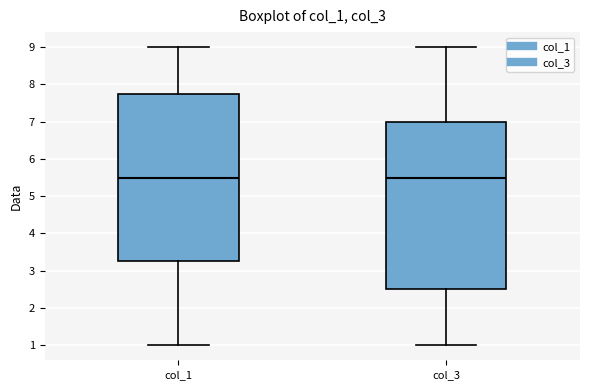

Reading left to right, transcribe this box plot: for each box, give where its median line is, the range the box spans, and where its two whiskers end, as read against the y-axis. The values are not printed on the chart, so give them approximately, as read against the axis.

col_1: median 5.5, box 3.3 to 7.8, whiskers 1.0 to 9.0
col_3: median 5.5, box 2.5 to 7.0, whiskers 1.0 to 9.0